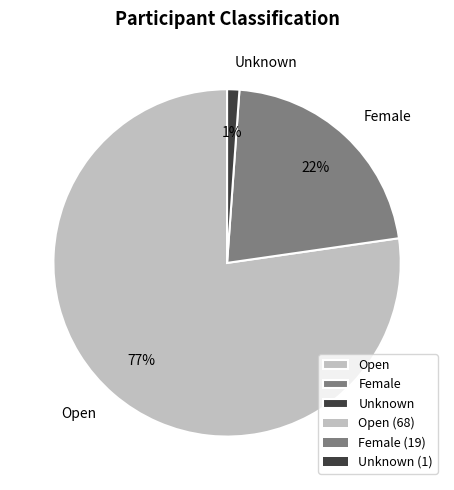

To the nearest percent, what percentage of the pie is Open?

77%